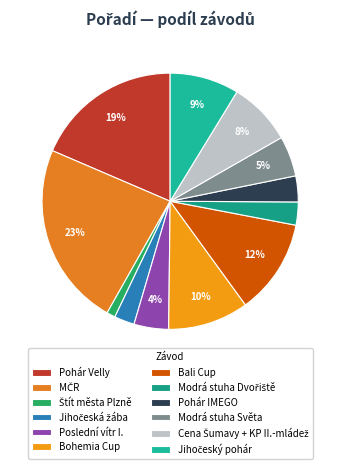

How many slices are in this pie chart?

12